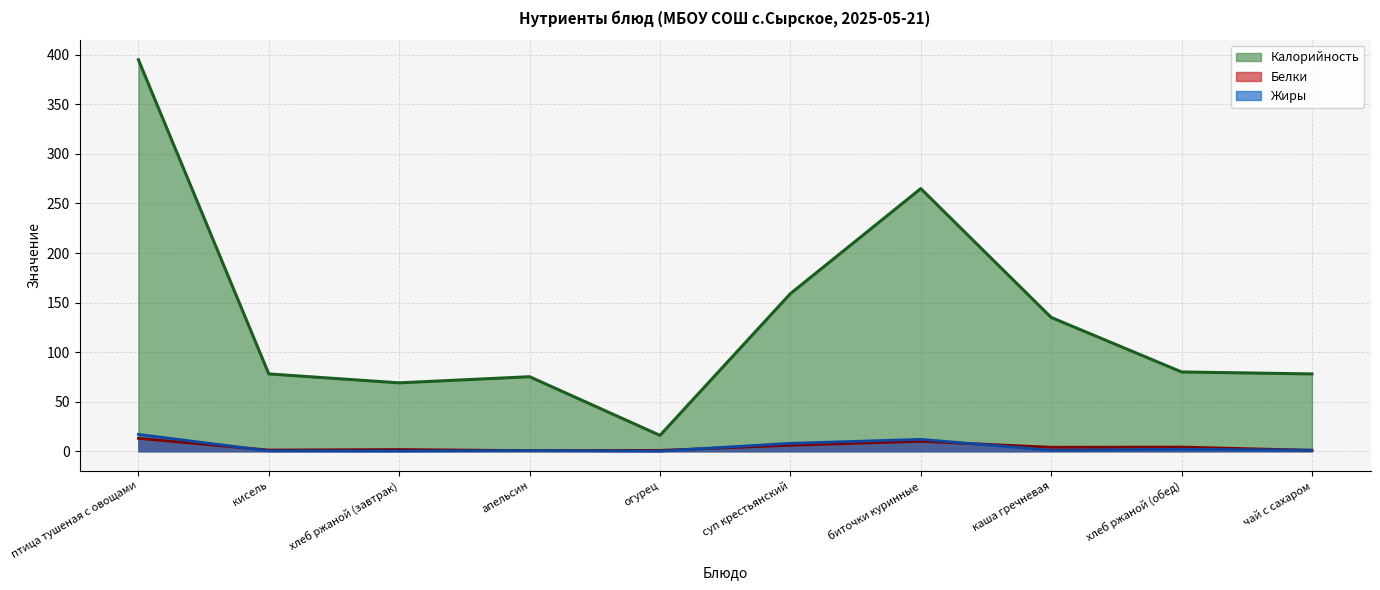

What is the minimum value shown in the chart?

0.2